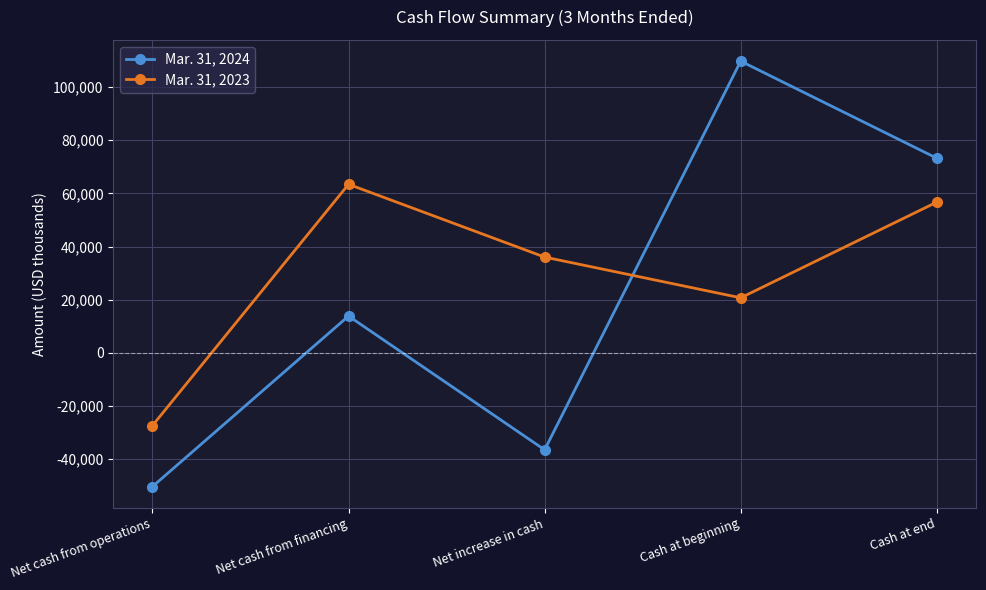

Rank the series by their maximum value, from highest to lowest.

Mar. 31, 2024, Mar. 31, 2023